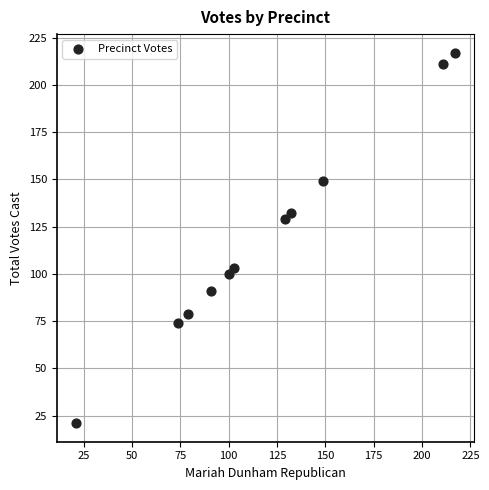

What Y value in the scatter plot is closest to 119?

129